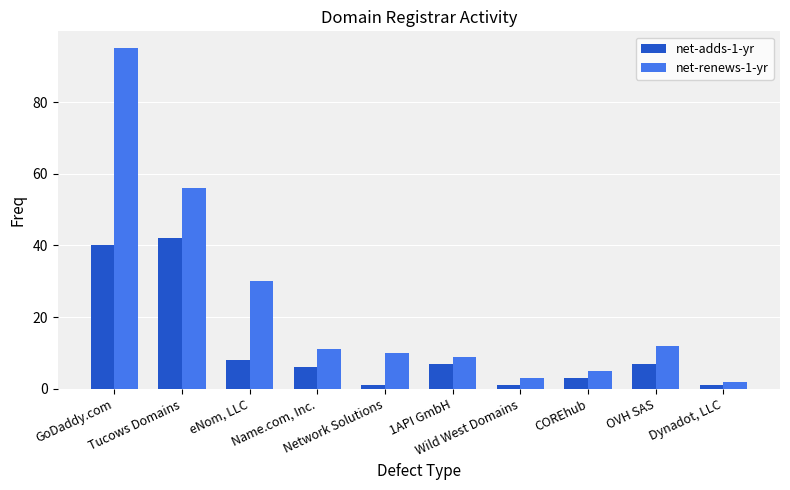

Reading left to right, list all the values displayed in this chart.

net-adds-1-yr: 40	42	8	6	1	7	1	3	7	1
net-renews-1-yr: 95	56	30	11	10	9	3	5	12	2